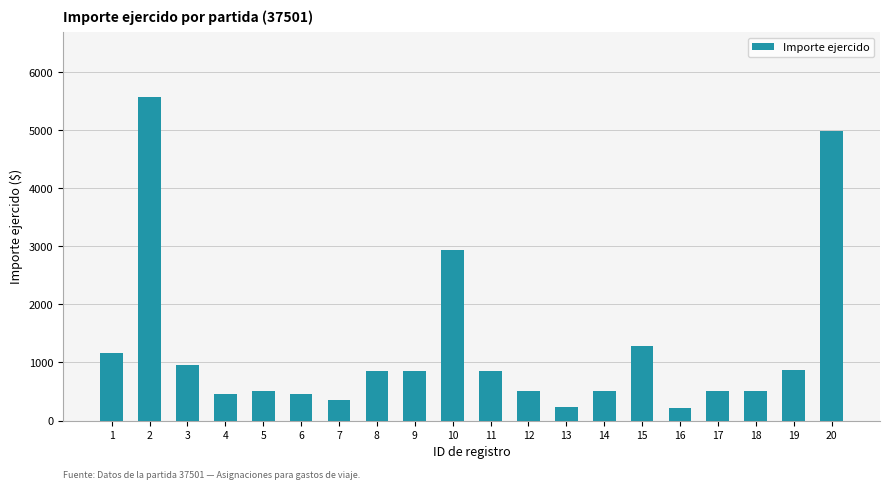

What is the sum of the values at 10 and 18?

3429.0